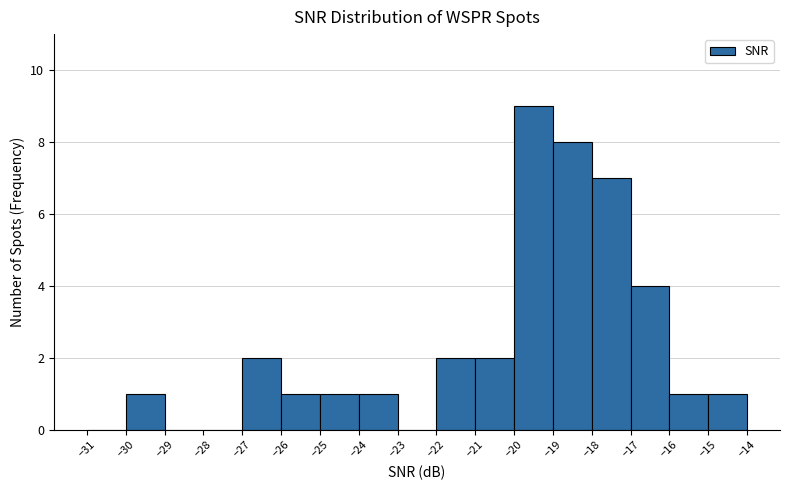

Reading left to right, list every bar in this chart as the range it spans on the x-axis followed by its height. The values are not printed on the chart, so give them approximately, as read against the axis.

-31 to -30: 0
-30 to -29: 1
-29 to -28: 0
-28 to -27: 0
-27 to -26: 2
-26 to -25: 1
-25 to -24: 1
-24 to -23: 1
-23 to -22: 0
-22 to -21: 2
-21 to -20: 2
-20 to -19: 9
-19 to -18: 8
-18 to -17: 7
-17 to -16: 4
-16 to -15: 1
-15 to -14: 1